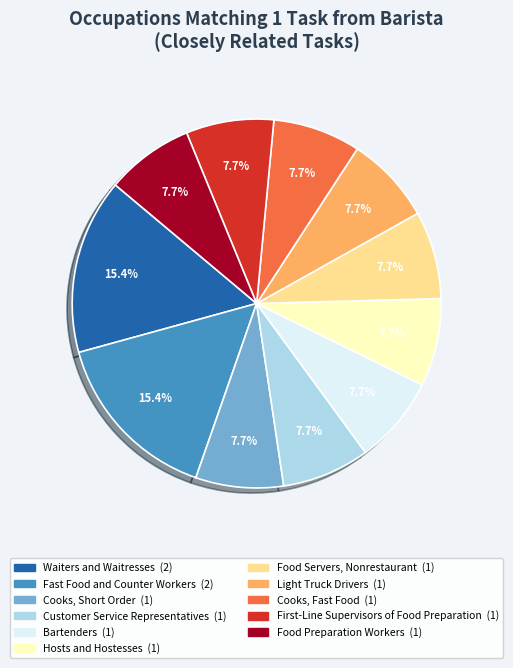

To the nearest percent, what is the difference between the largest and smallest slice percentages?

8%